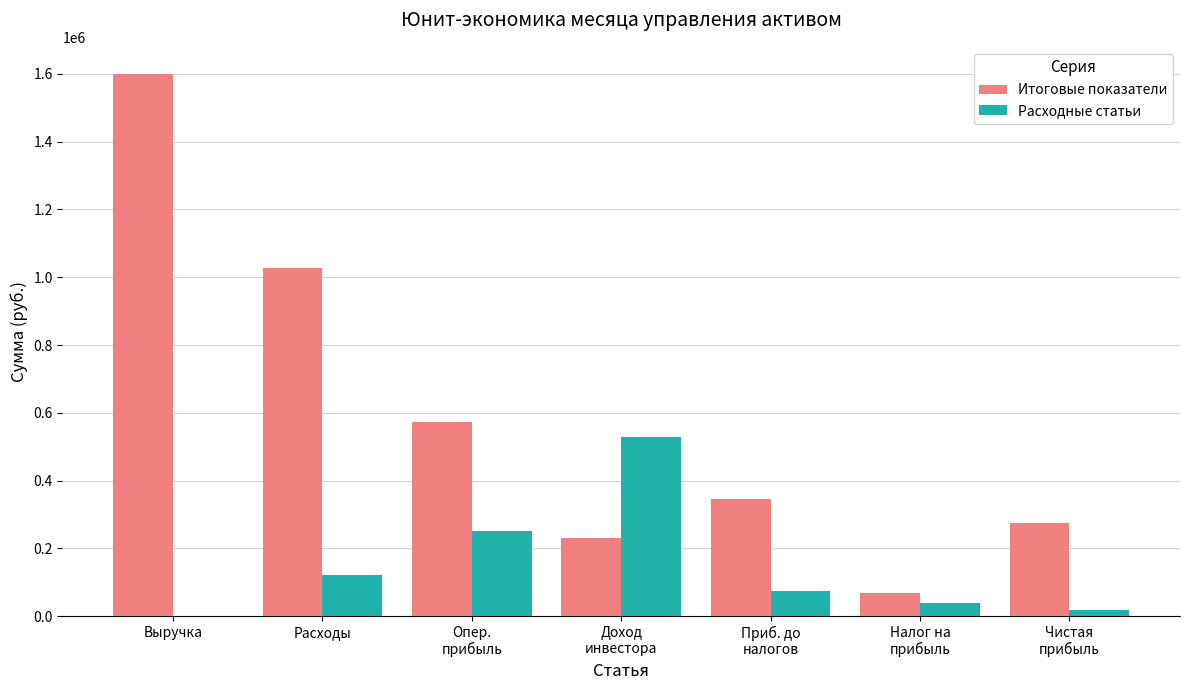

At which category does the chart reach its peak across all series?

Выручка